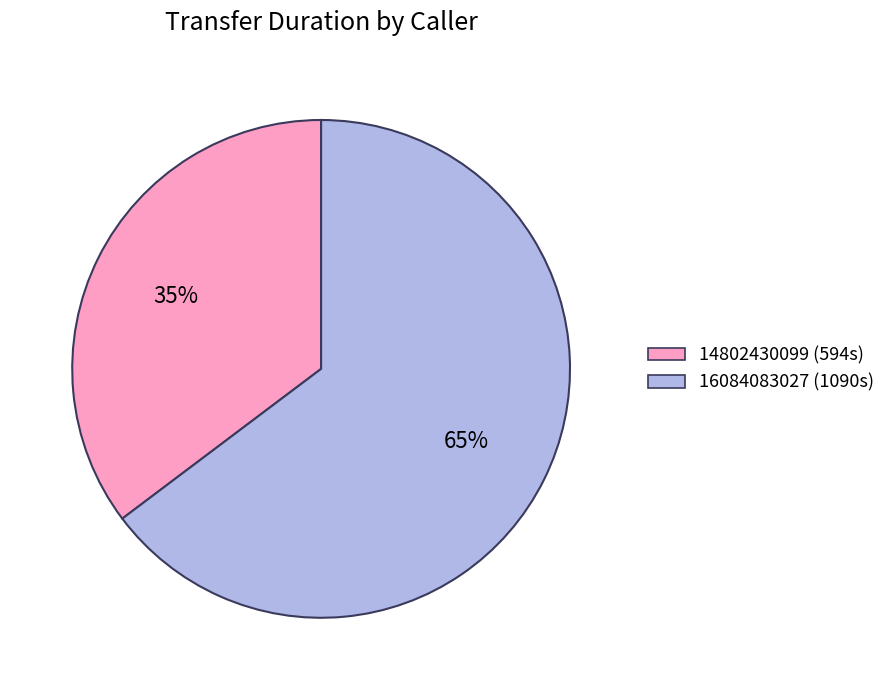

Between 16084083027 and 14802430099, which is larger?

16084083027